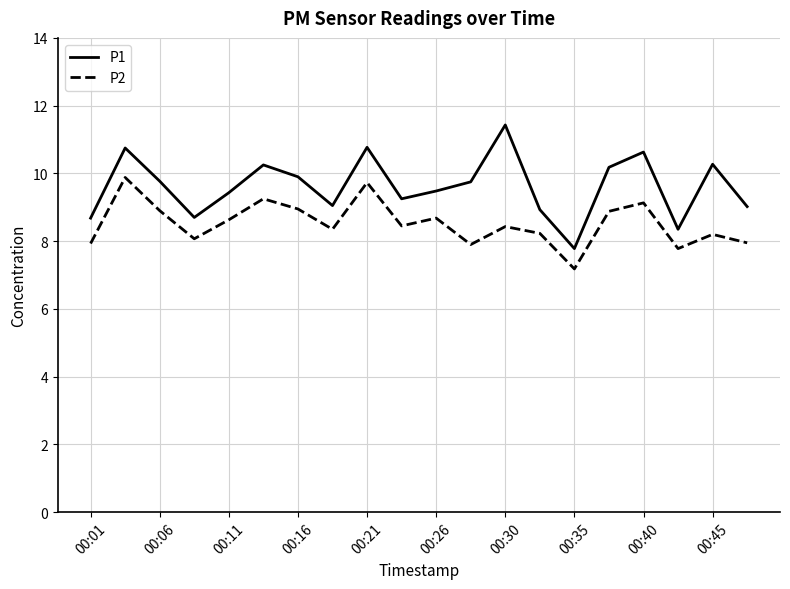

What are all the series names shown in the legend?

P1, P2